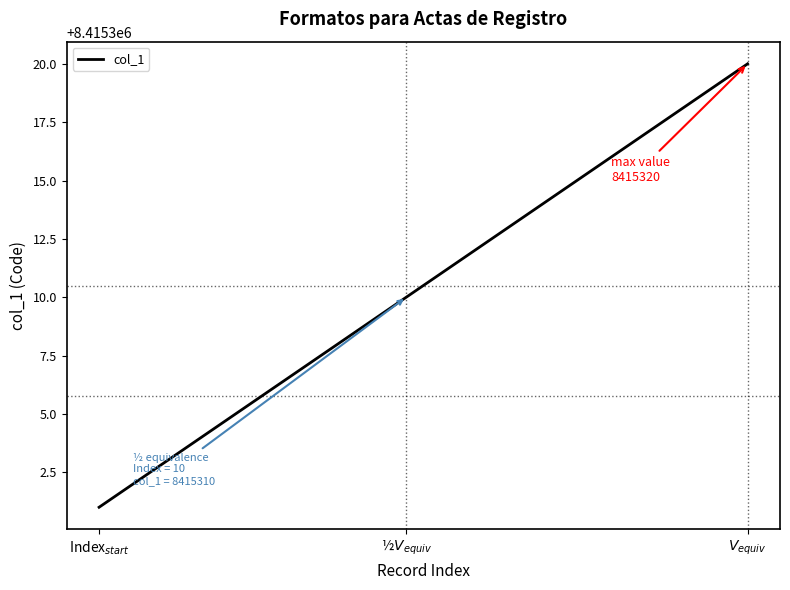

What is the difference between the maximum and minimum values?

19